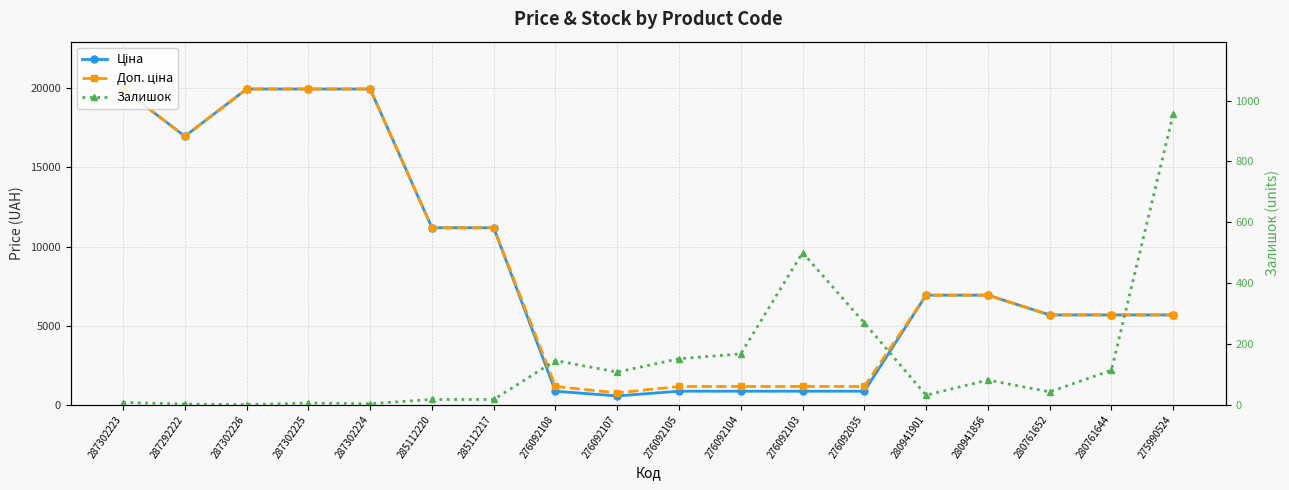

What are all the series names shown in the legend?

Ціна, Доп. ціна, Залишок